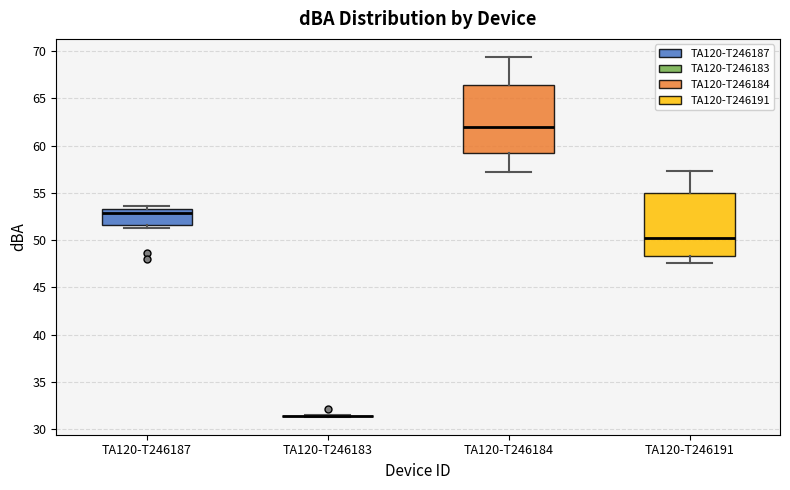

Where does the upper whisker of the box for TA120-T246184 end on the y-axis? The values are not printed on the chart, so give them approximately, as read against the axis.

69.5